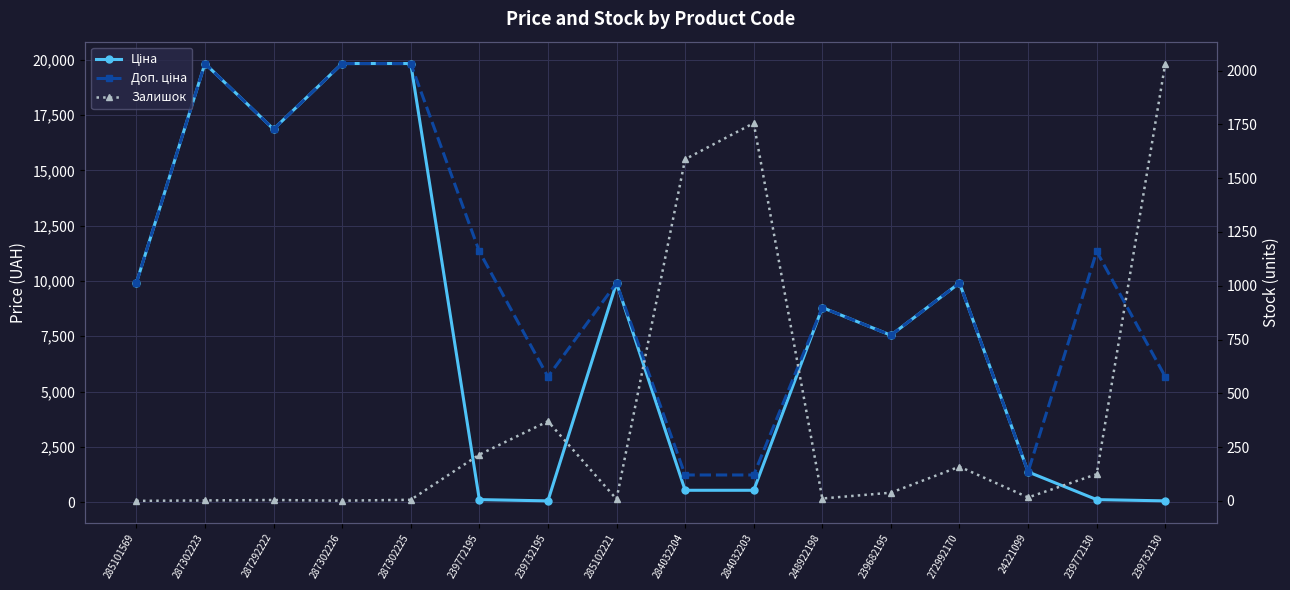

True or false: Залишок has a value of 0.0 at 285101569.

True